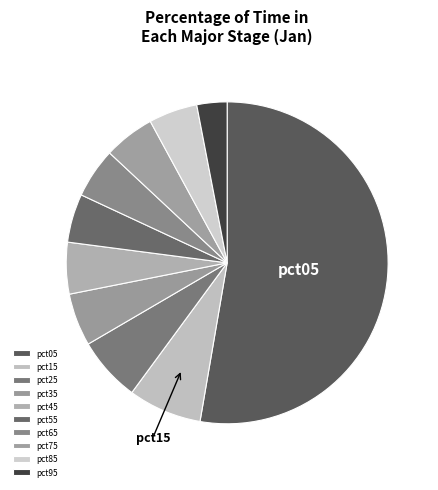

Between pct65 and pct35, which is larger?

pct35